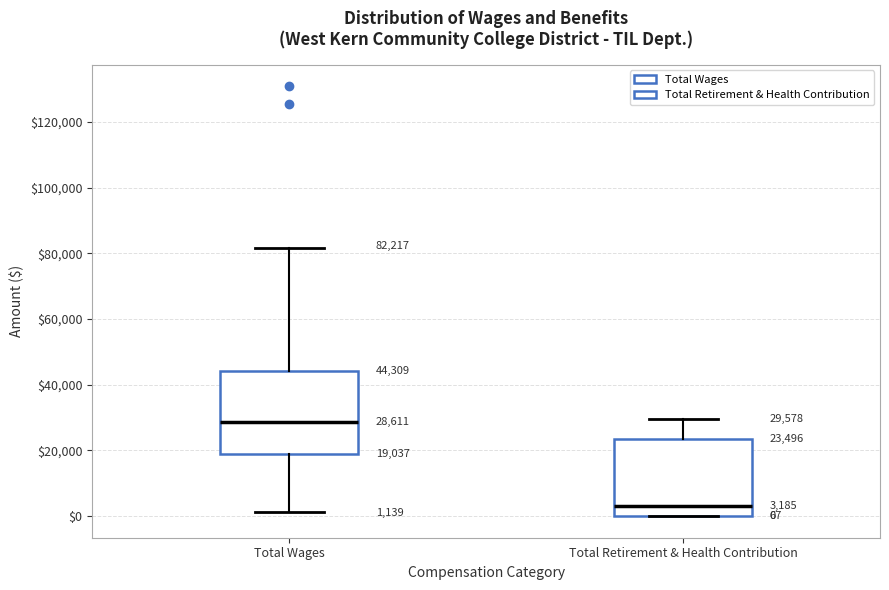

Which box's median line is the lowest?

Total Retirement & Health Contribution